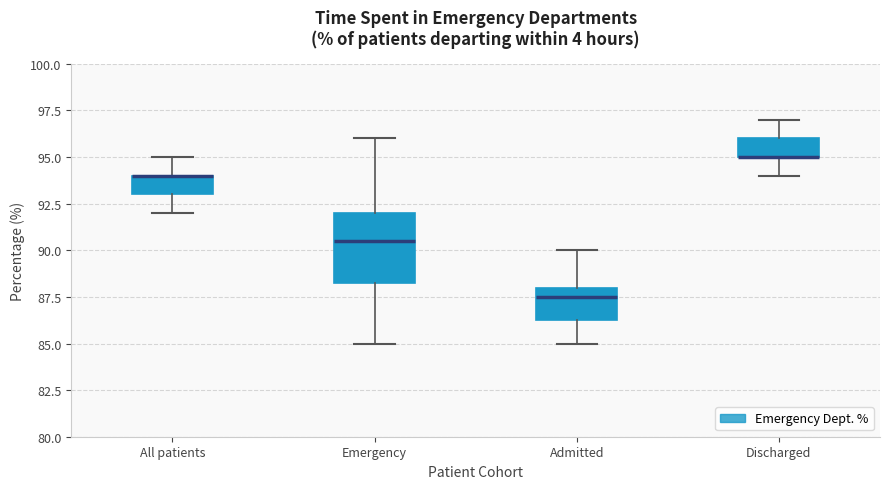

Which box is the tallest, from its lower edge to its upper edge?

Emergency